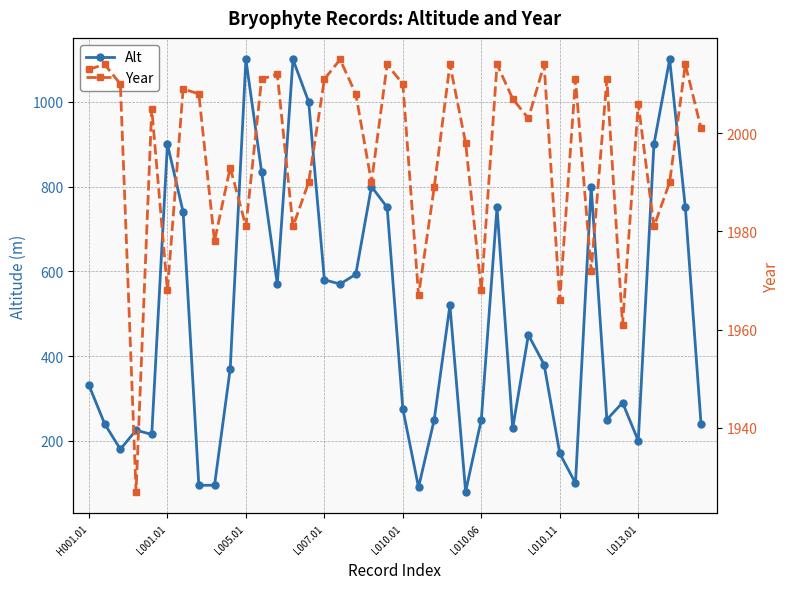

True or false: Alt has more than 1 points higher than both neighbors.

True